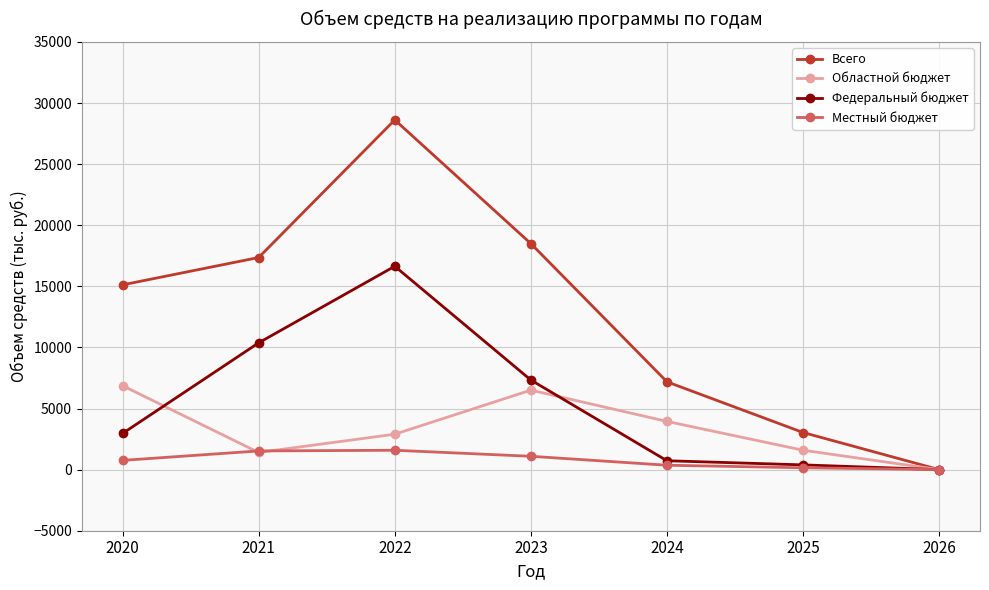

What are all the series names shown in the legend?

Всего, Областной бюджет, Федеральный бюджет, Местный бюджет